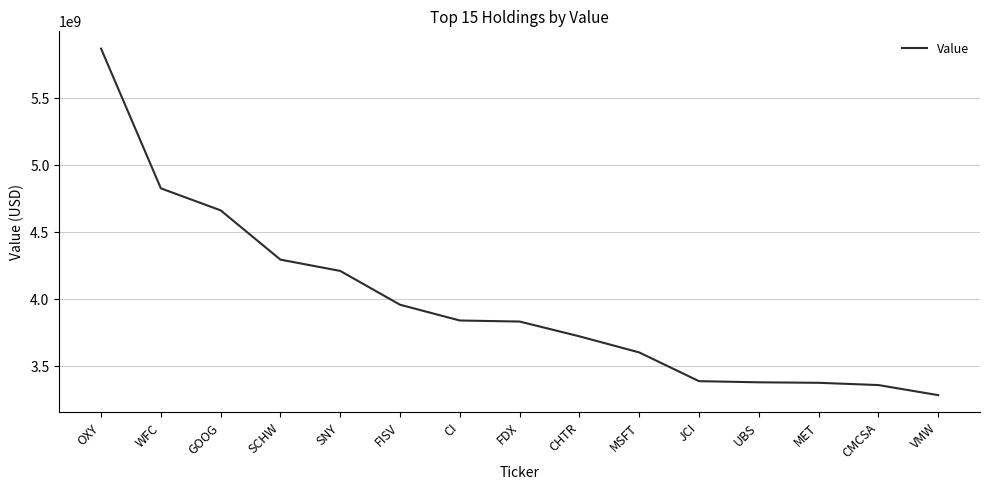

At which category does the chart reach its minimum across all series?

VMW